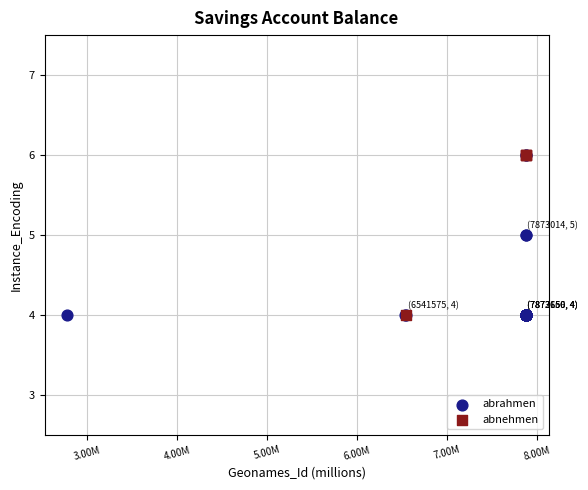

What are all the series names shown in the legend?

abrahmen, abnehmen